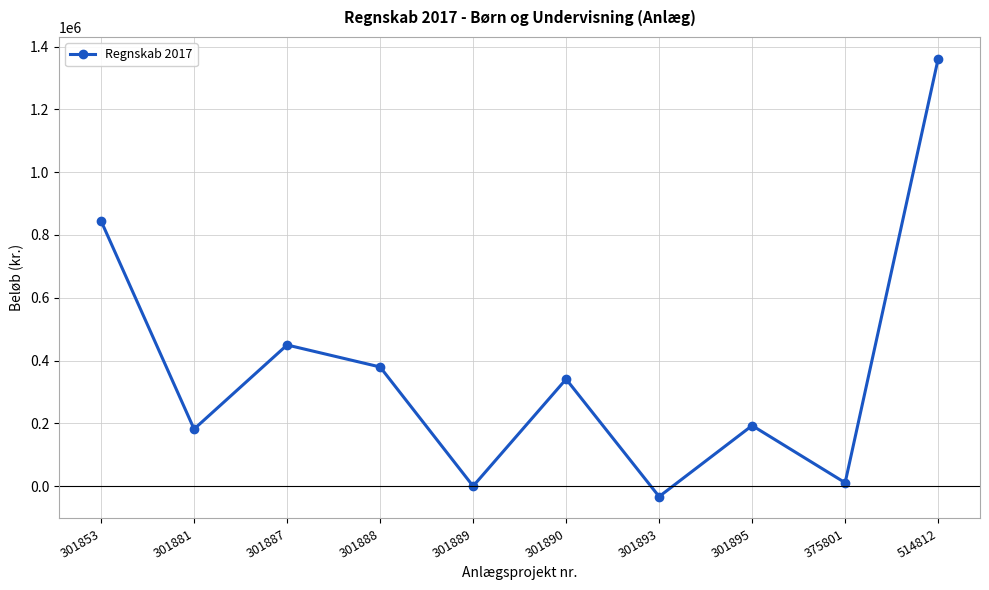

How many data points are less than 340817?

5